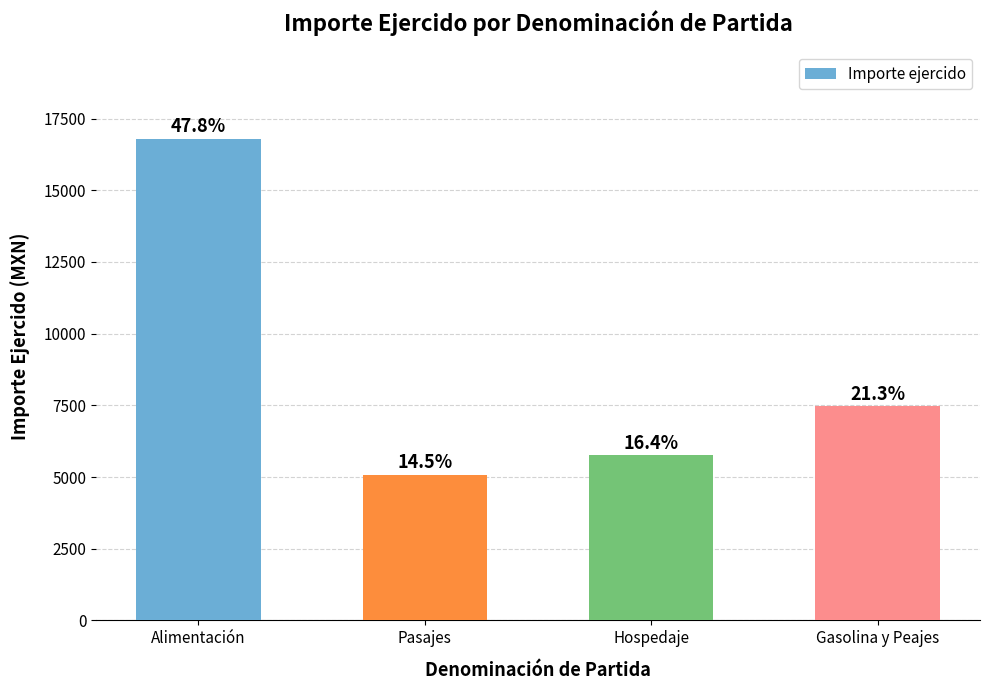

What is the difference between the values at Alimentación and Pasajes?

11725.2